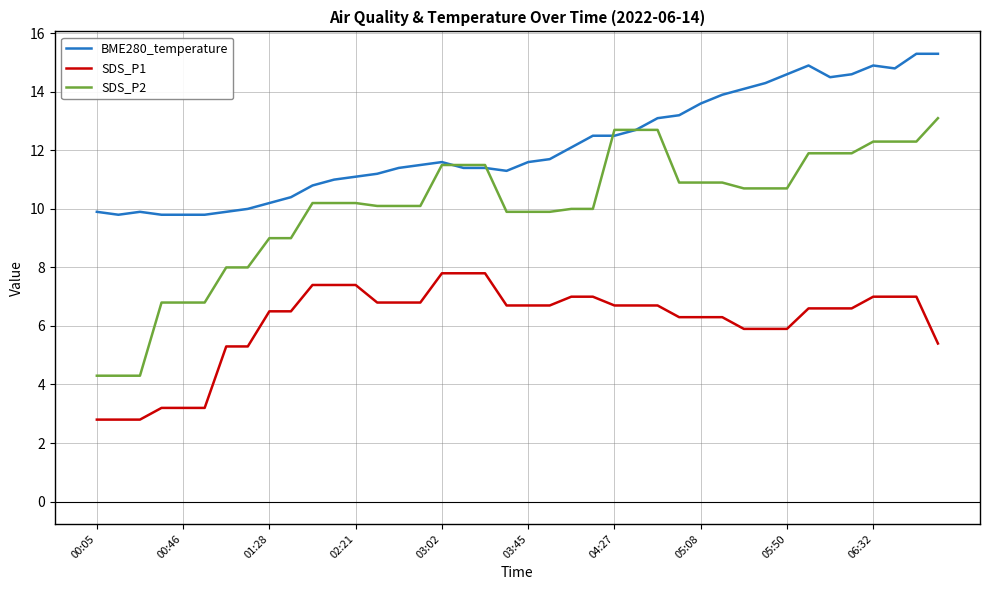

Which series has the largest total across all categories?

BME280_temperature